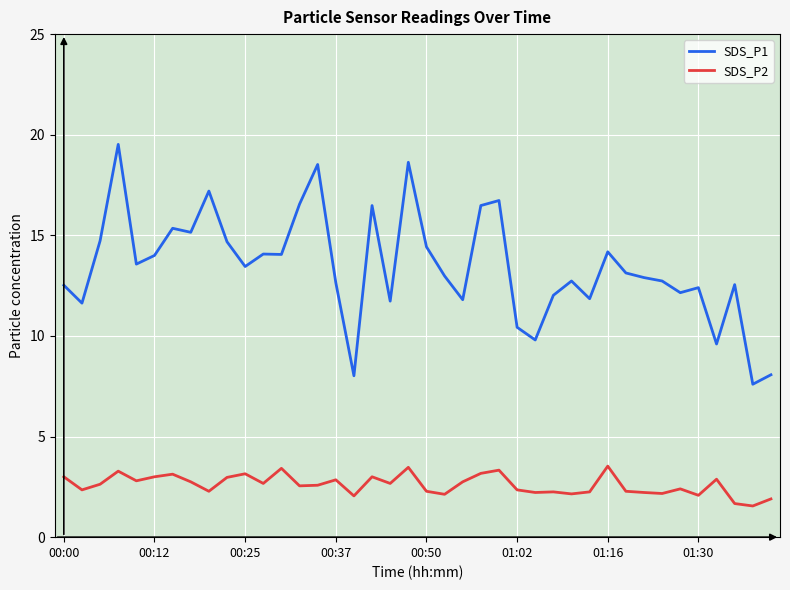

Which series has the largest total across all categories?

SDS_P1